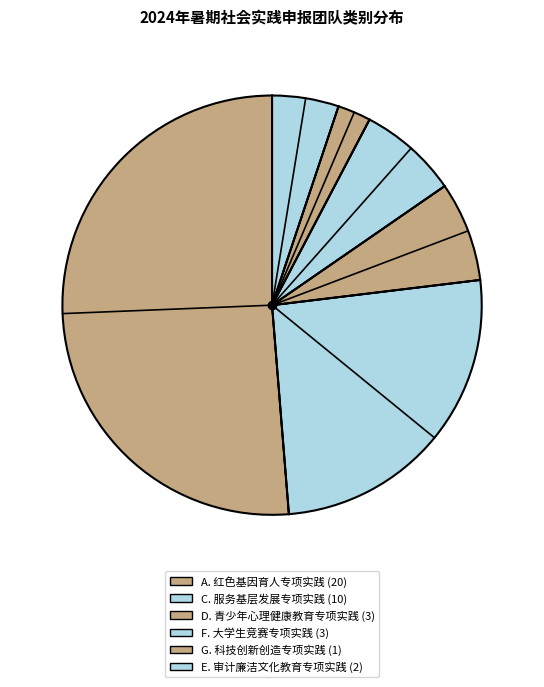

To the nearest percent, what percentage of the pie is E. 审计廉洁文化教育专项实践?

5%